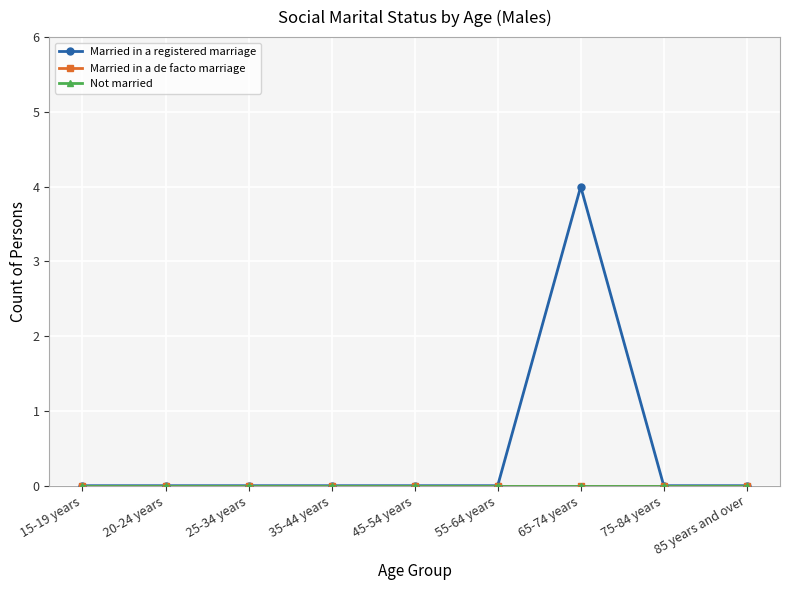

Does the chart have visible grid lines?

Yes